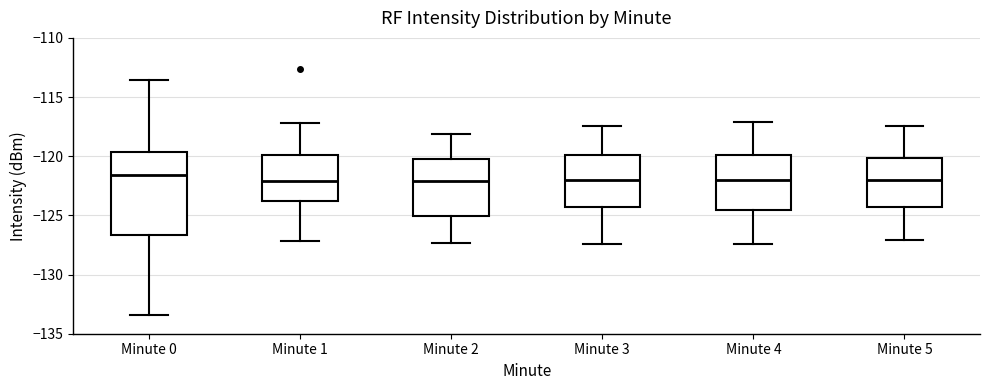

Reading left to right, transcribe this box plot: for each box, give where its median line is, the range the box spans, and where its two whiskers end, as read against the y-axis. The values are not printed on the chart, so give them approximately, as read against the axis.

Minute 0: median -121.5, box -126.5 to -119.5, whiskers -133.5 to -113.5
Minute 1: median -122.0, box -124.0 to -120.0, whiskers -127.0 to -117.0
Minute 2: median -122.0, box -125.0 to -120.0, whiskers -127.5 to -118.0
Minute 3: median -122.0, box -124.5 to -120.0, whiskers -127.5 to -117.5
Minute 4: median -122.0, box -124.5 to -120.0, whiskers -127.5 to -117.0
Minute 5: median -122.0, box -124.5 to -120.0, whiskers -127.0 to -117.5